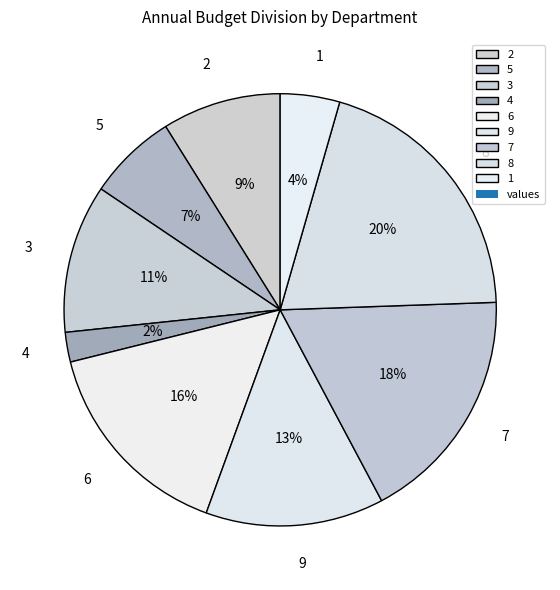

Is there a majority slice in this chart?

No